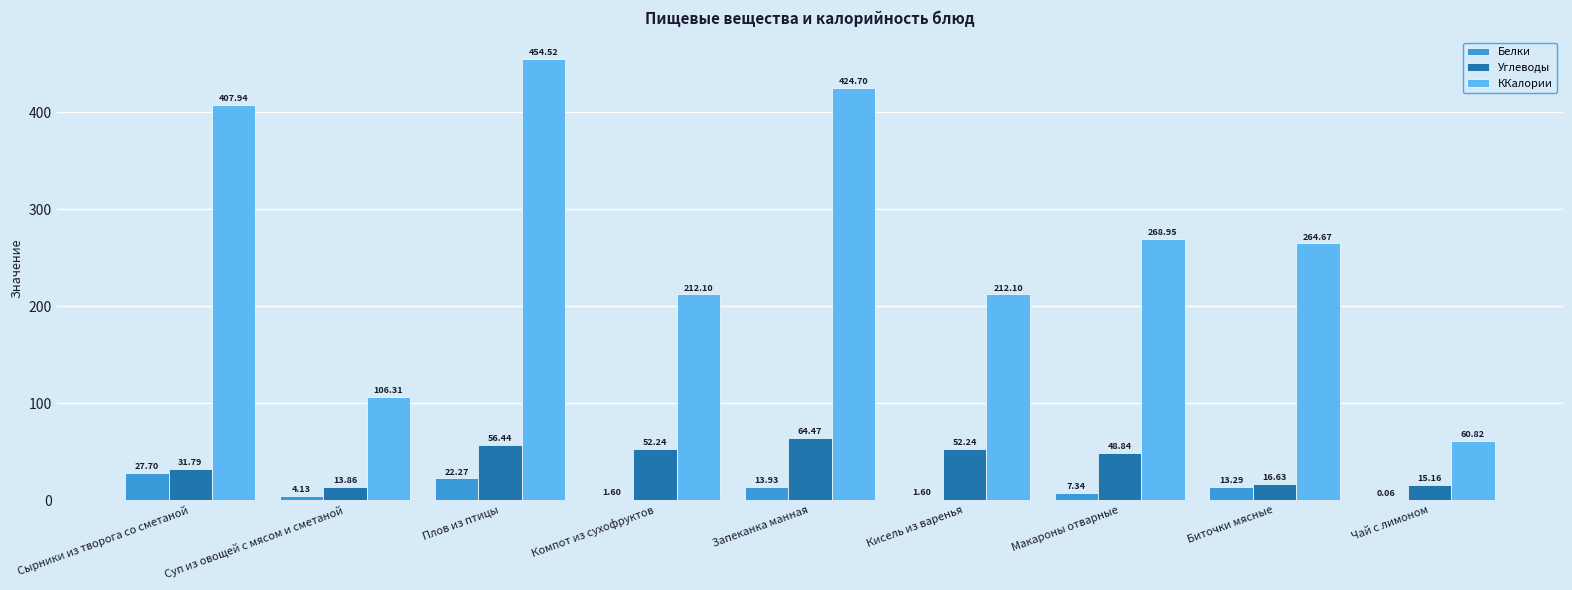

The value of Углеводы at Чай с лимоном is 15.2. True or false?

True